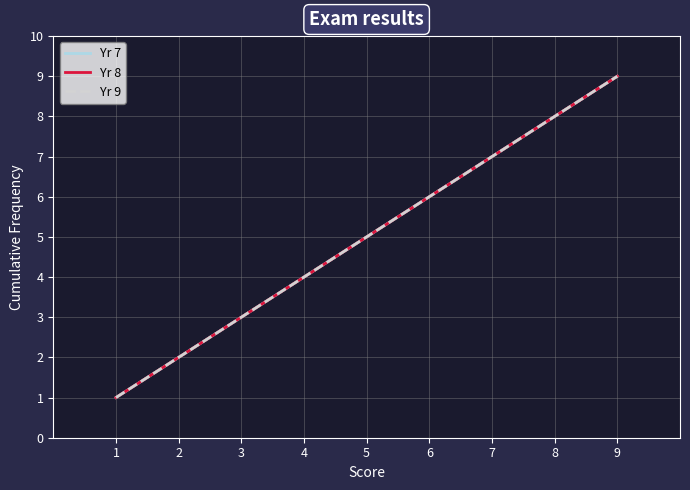

Is this an area chart (filled region under the line)?

No